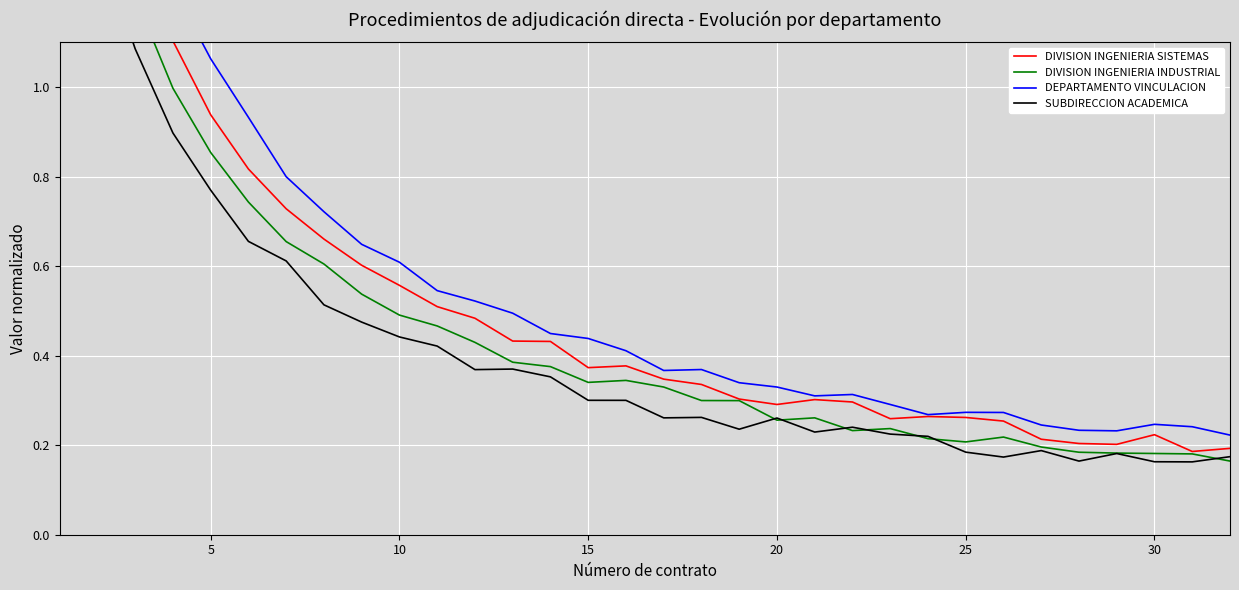

How many lines are shown in the chart?

4